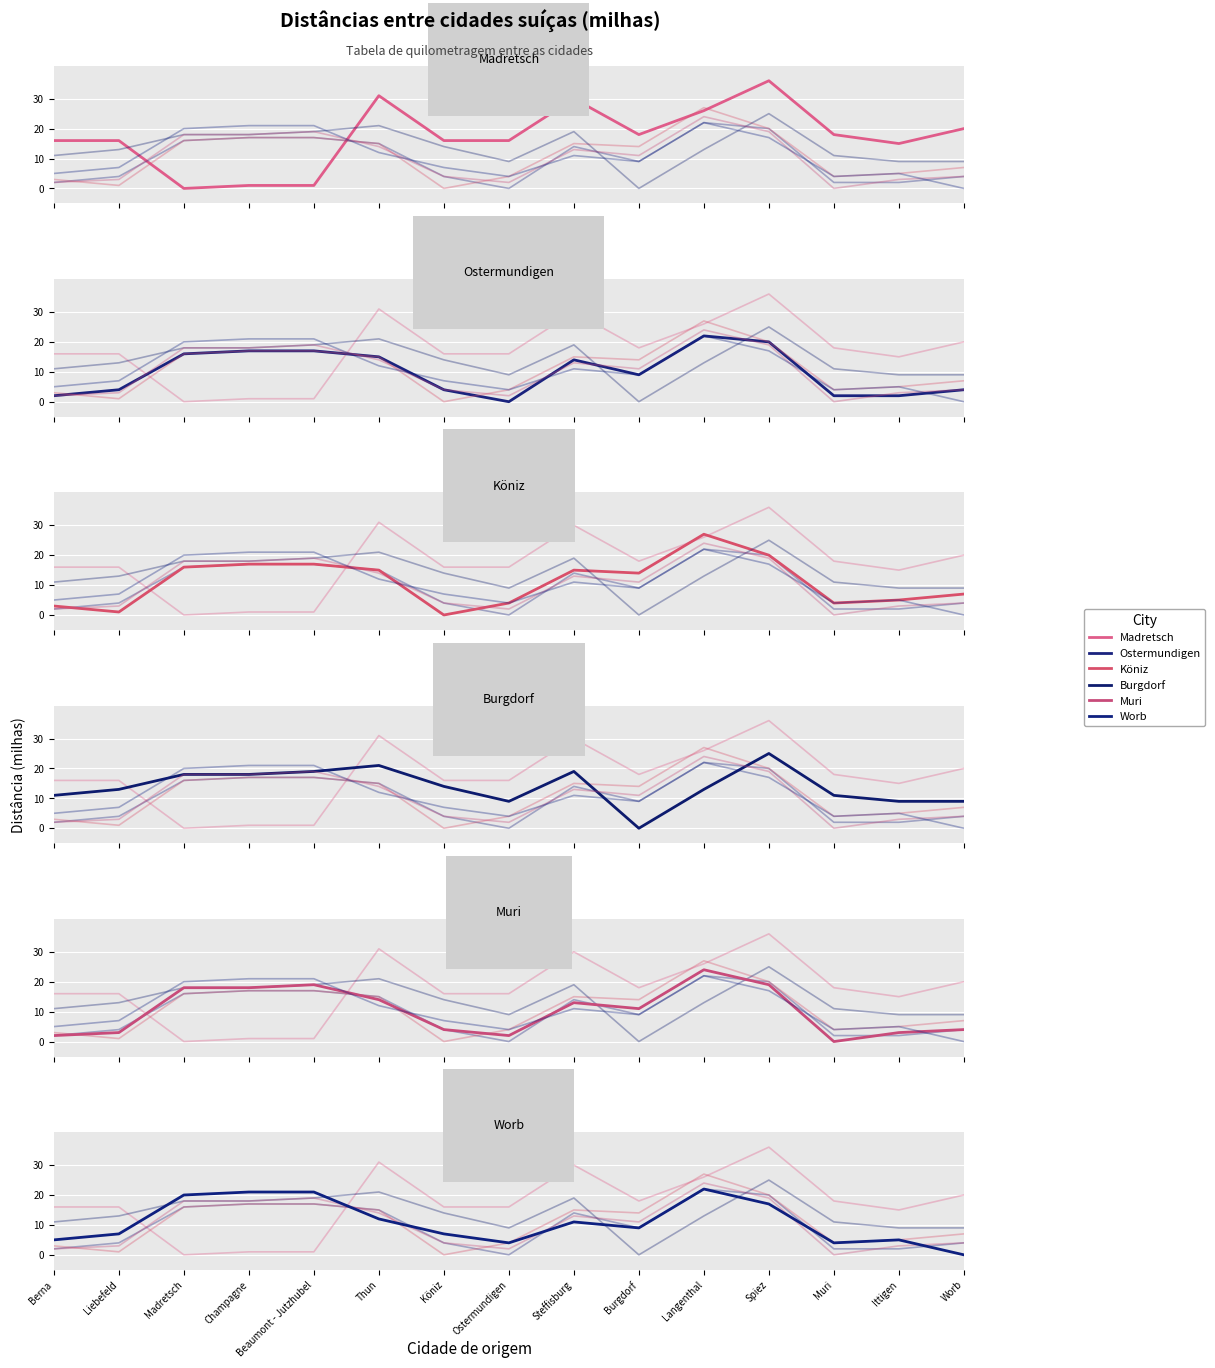

How many intersections are there between Burgdorf and Ostermundigen?

2